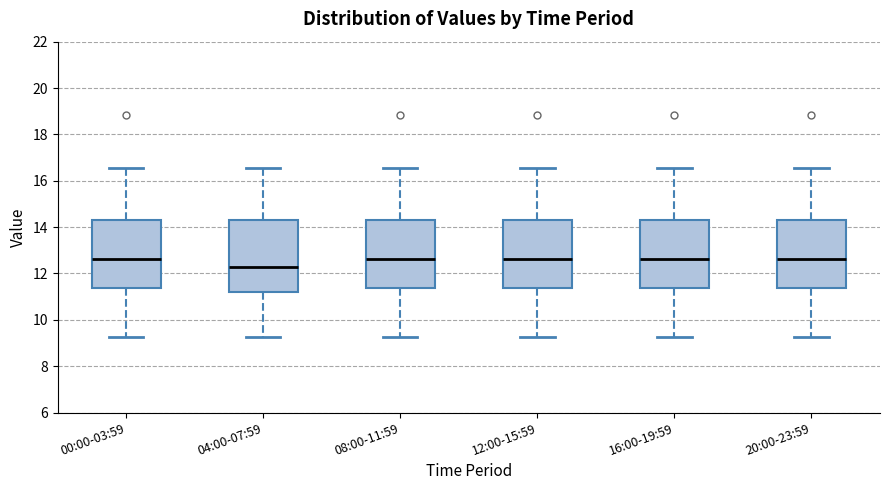

Where is the lower edge of the box for 08:00-11:59 on the y-axis? The values are not printed on the chart, so give them approximately, as read against the axis.

11.4